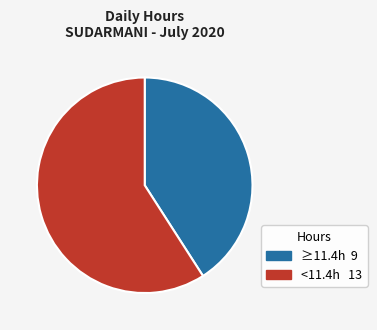

How many segments does this pie chart have?

2